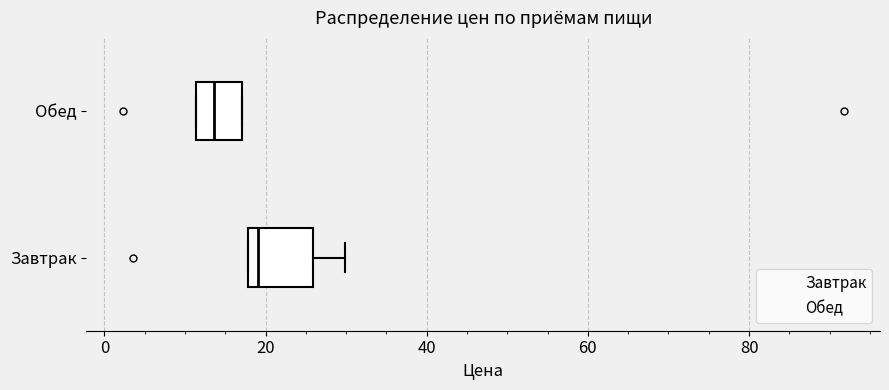

Which box has the furthest to the left median line?

Обед